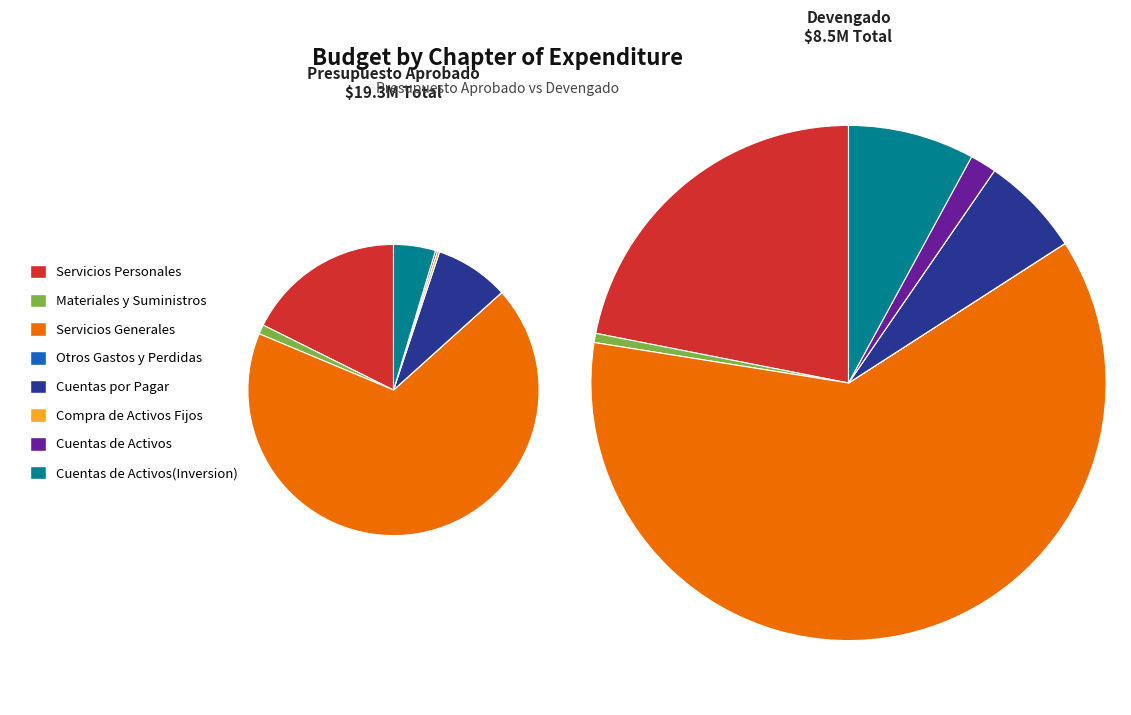

To the nearest percent, what is the average slice percentage?

13%